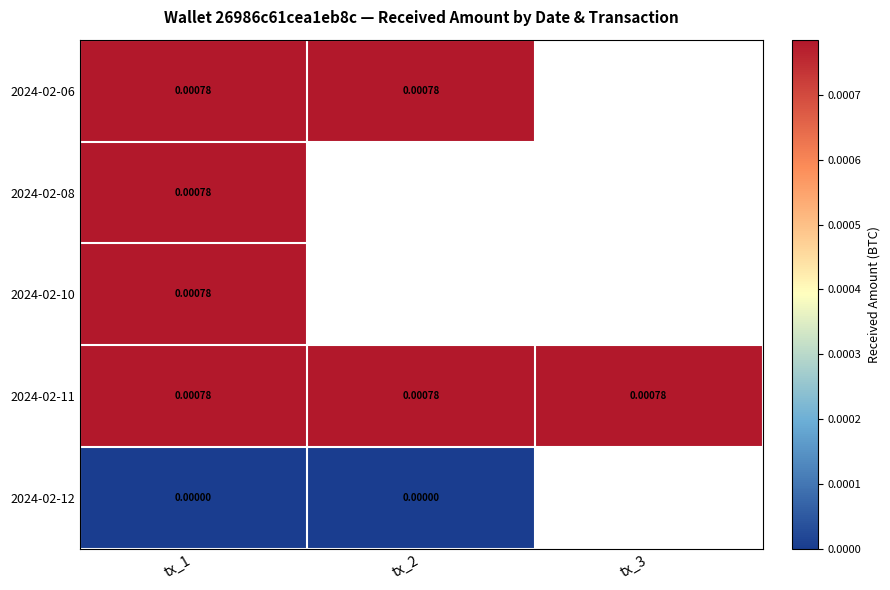

Between tx_1 and tx_2, which series saw the biggest shift?

2024-02-06